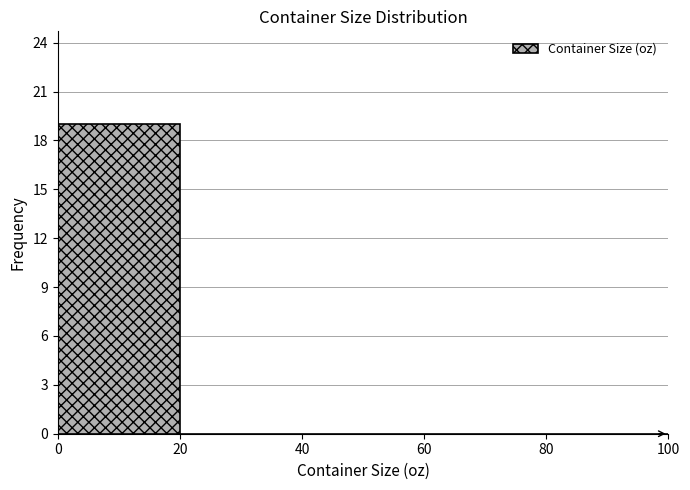

Reading left to right, list every bar in this chart as the range it spans on the x-axis followed by its height. The values are not printed on the chart, so give them approximately, as read against the axis.

0 to 20: 19
20 to 40: 0
40 to 60: 0
60 to 80: 0
80 to 100: 0